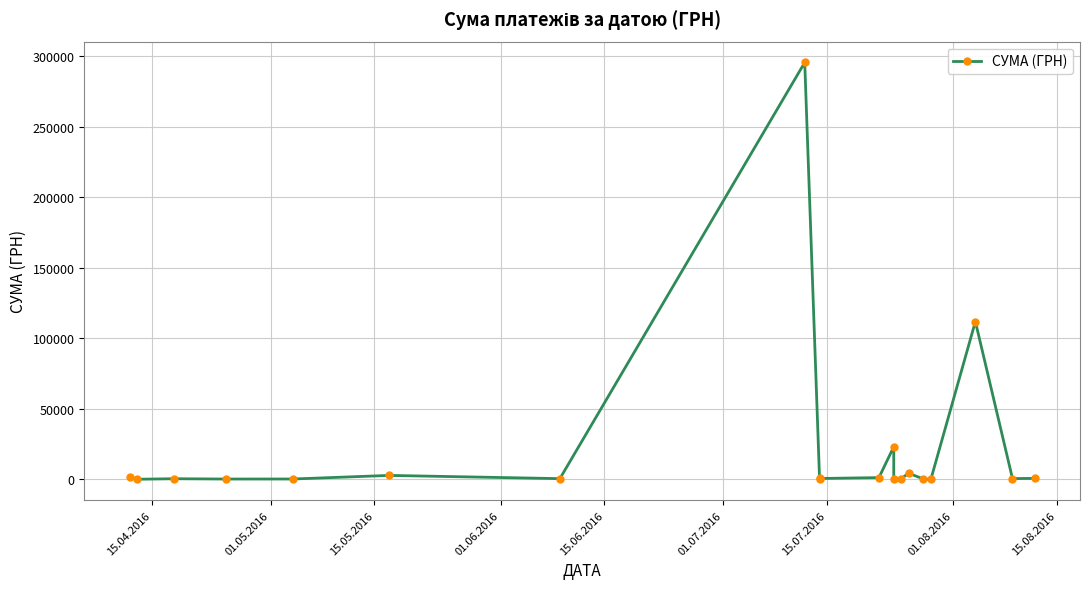

What is the value of the 8th point from the left?

295638.6